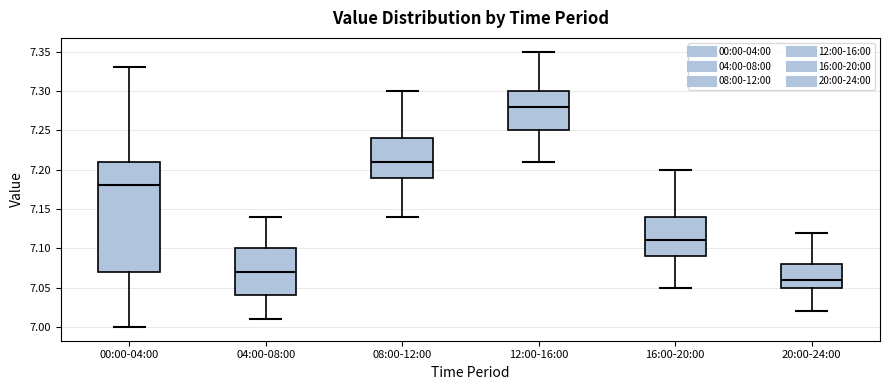

Reading left to right, read every box against the y-axis: the position of its median line, the range the box covers, and the ends of its whiskers. The values are not printed on the chart, so give them approximately, as read against the axis.

00:00-04:00: median 7.18, box 7.07 to 7.21, whiskers 7.00 to 7.33
04:00-08:00: median 7.07, box 7.04 to 7.10, whiskers 7.01 to 7.14
08:00-12:00: median 7.21, box 7.19 to 7.24, whiskers 7.14 to 7.30
12:00-16:00: median 7.28, box 7.25 to 7.30, whiskers 7.21 to 7.35
16:00-20:00: median 7.11, box 7.09 to 7.14, whiskers 7.05 to 7.20
20:00-24:00: median 7.06, box 7.05 to 7.08, whiskers 7.02 to 7.12